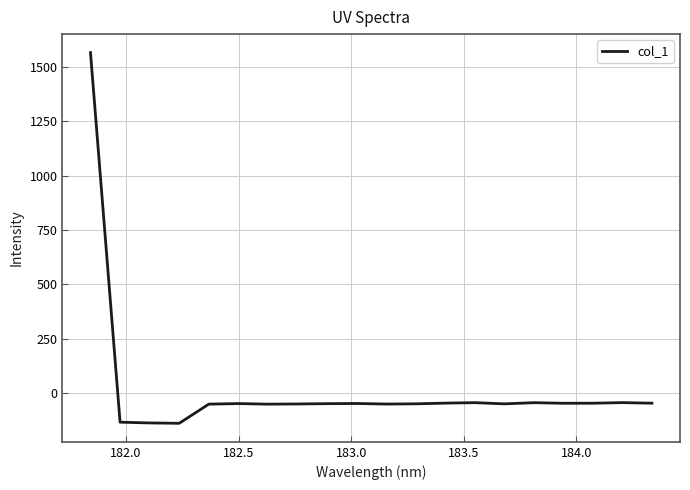

What is the difference between the maximum and minimum values?

1707.0